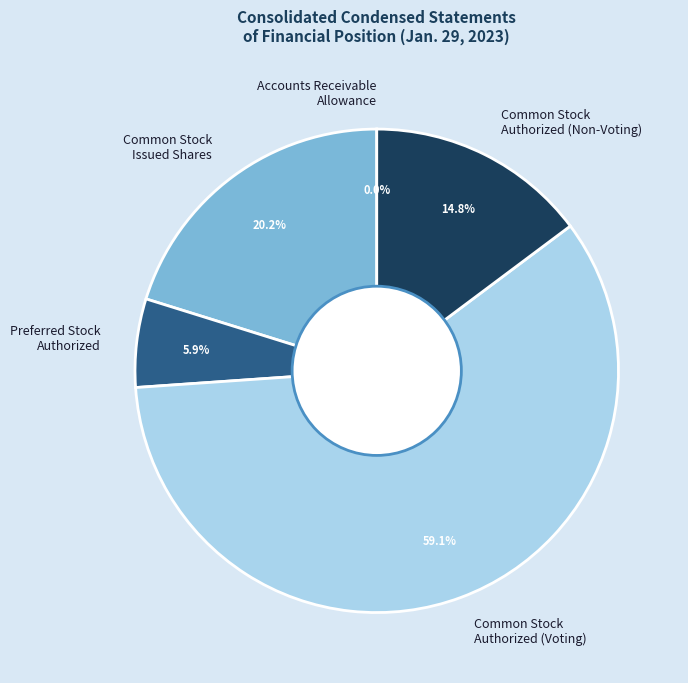

Which category has the biggest portion of the pie?

Common Stock Authorized (Voting)